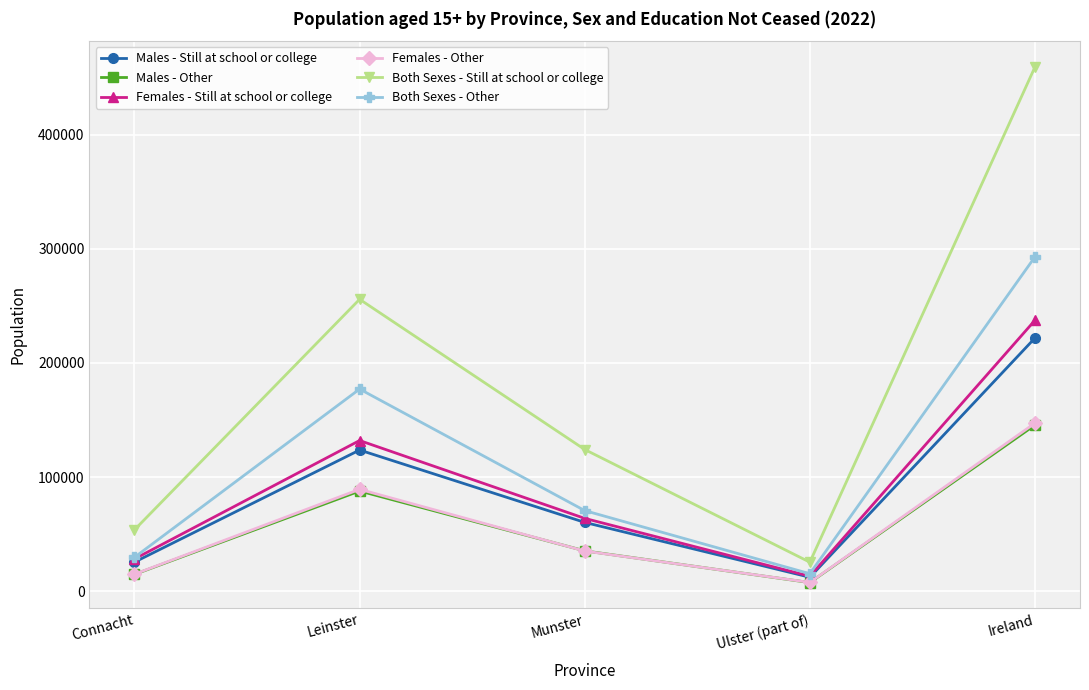

What is the difference between the highest and lowest values at Munster?

88914